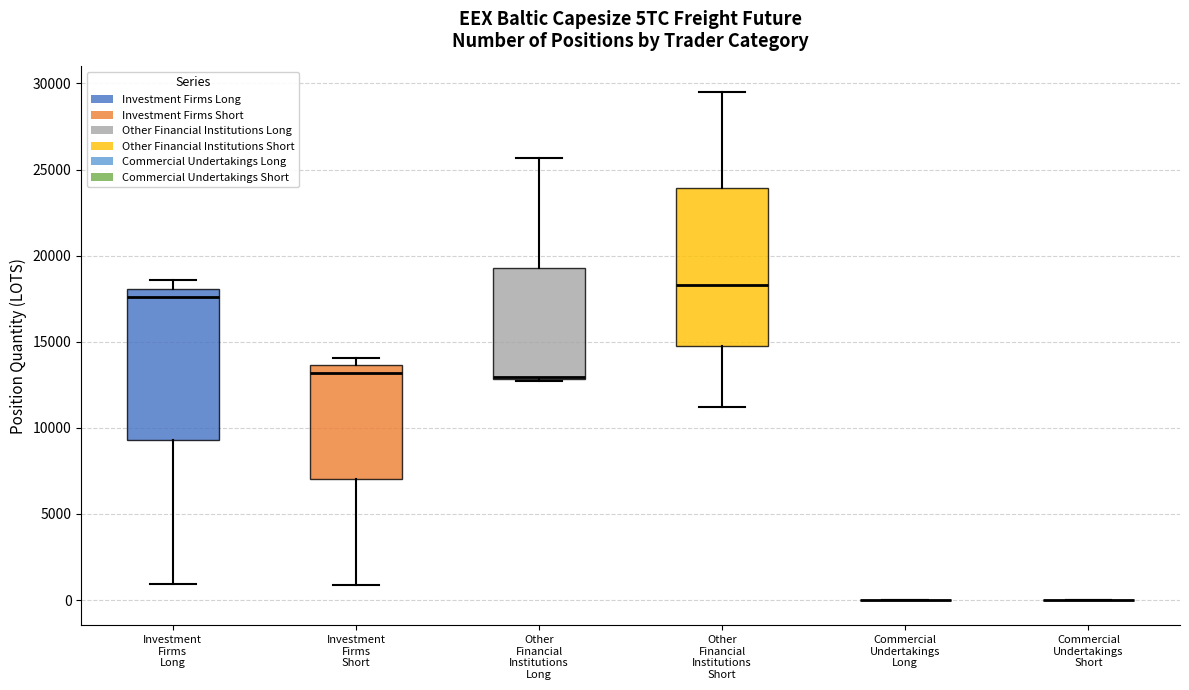

Where does the upper whisker of the box for Other Financial Institutions Long end on the y-axis? The values are not printed on the chart, so give them approximately, as read against the axis.

25500